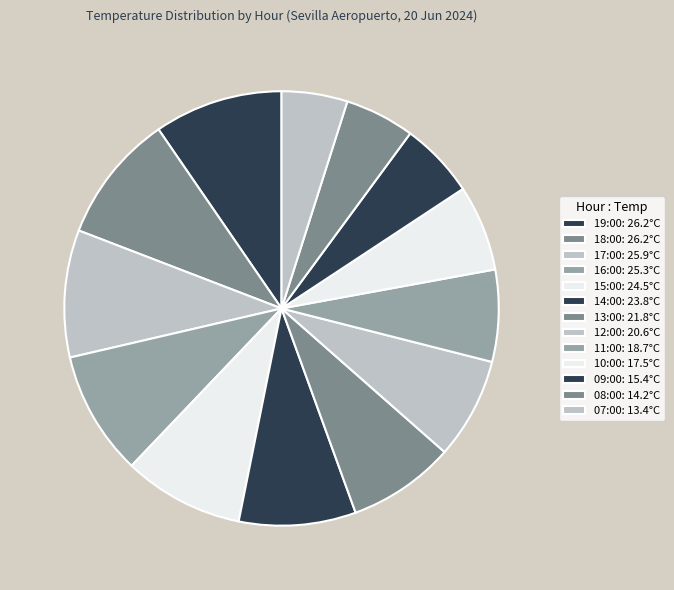

The 14:00 slice represents 19% of the pie. True or false?

False